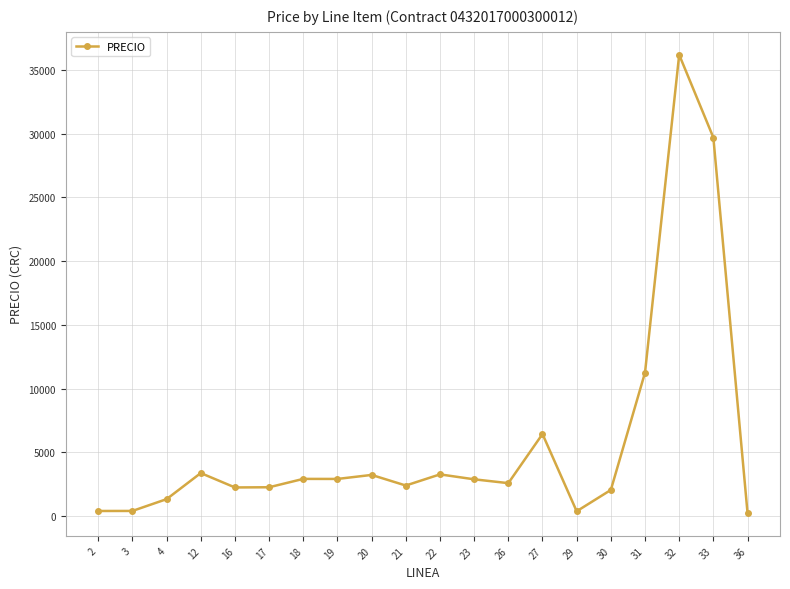

Is it true that the value at 26 is 2588.0?

True